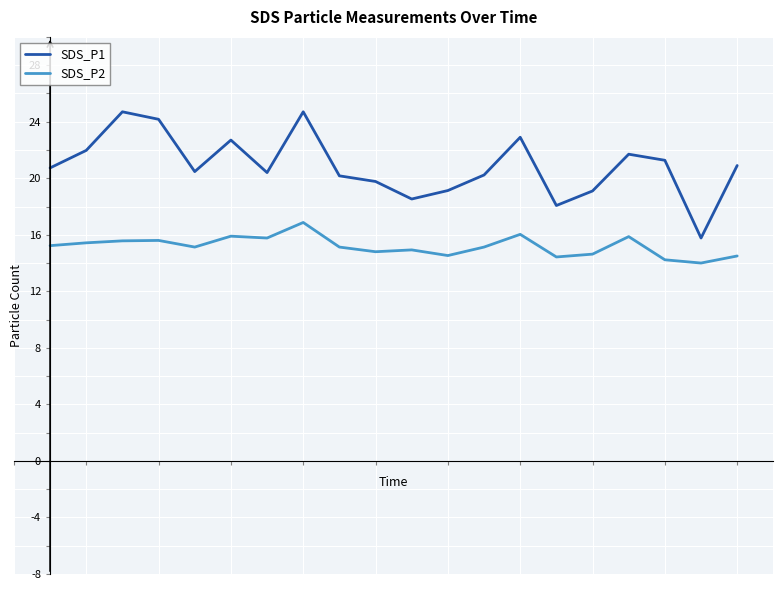

List the series in order of their peak value, lowest first.

SDS_P2, SDS_P1